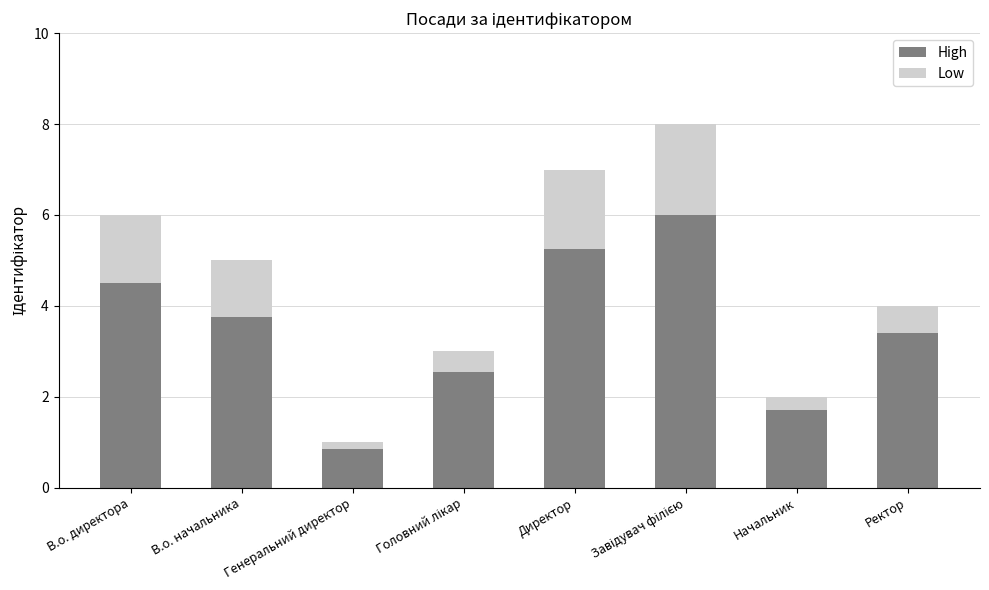

What is the difference between the second highest and minimum values in the High series?

4.4